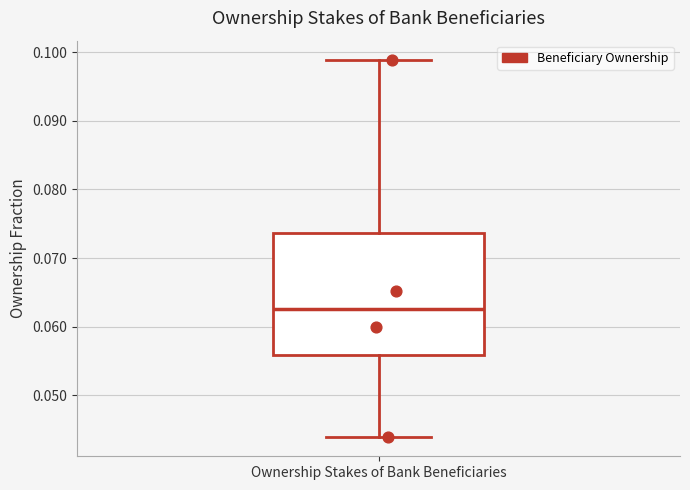

Transcribe this box plot: give where the median line is, the range the box spans, and where the two whiskers end, as read against the y-axis. The values are not printed on the chart, so give them approximately, as read against the axis.

median 0.063, box 0.056 to 0.074, whiskers 0.044 to 0.099